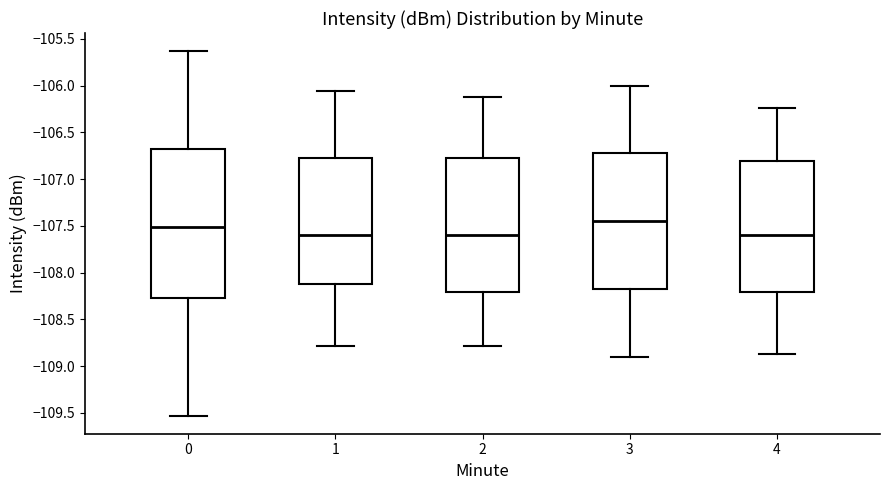

Where is the lower edge of the box at x = 2 on the y-axis? The values are not printed on the chart, so give them approximately, as read against the axis.

-108.20